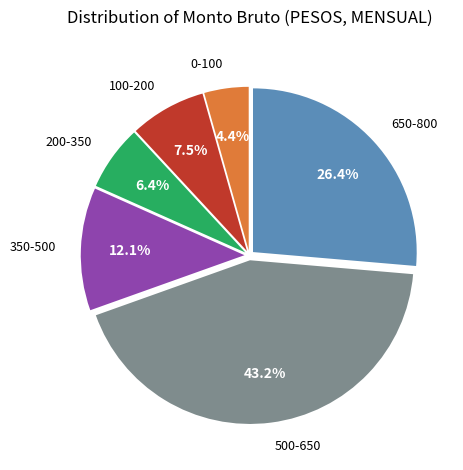

To the nearest percent, what is the average slice percentage?

17%